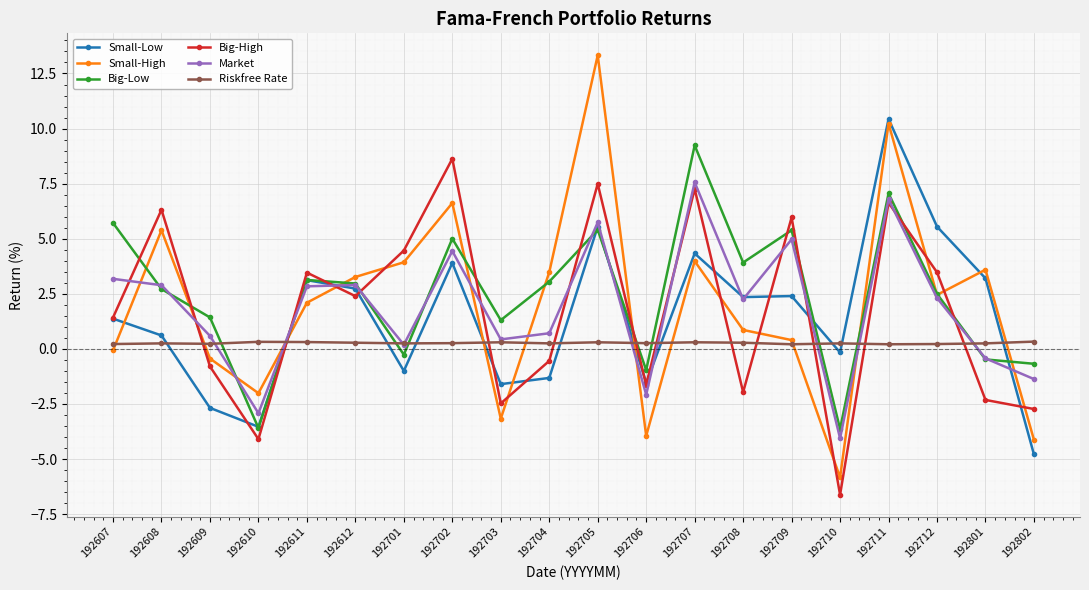

What is the difference between the Small-High values at 192611 and 192609?

2.5